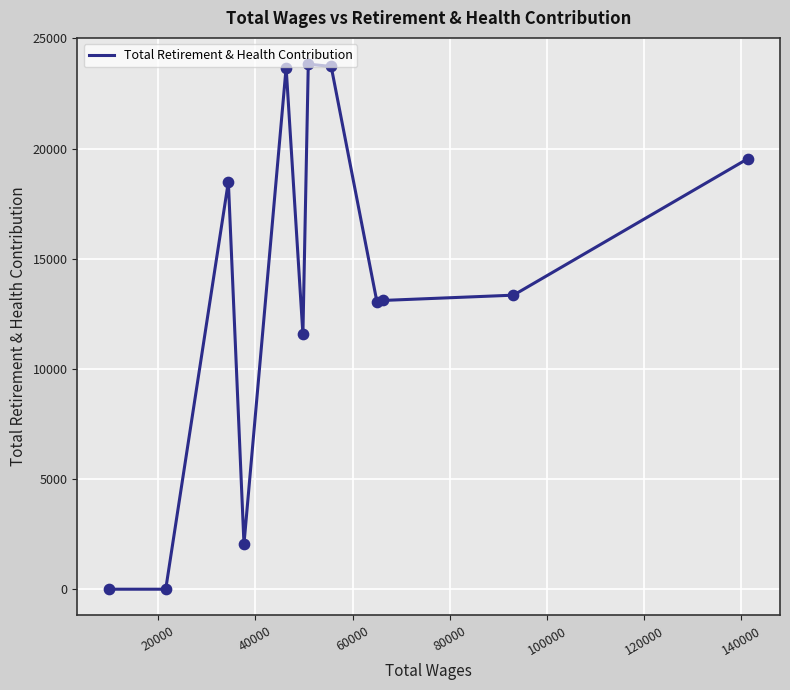

What is the greatest value displayed?

23833